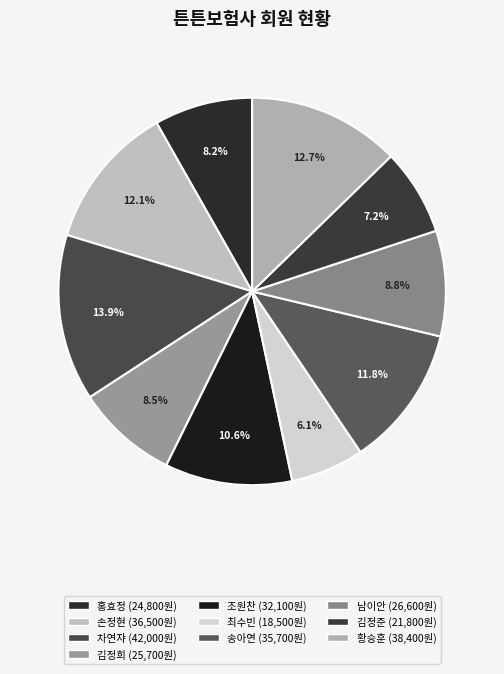

To the nearest percent, what is the difference between the largest and smallest slice percentages?

8%